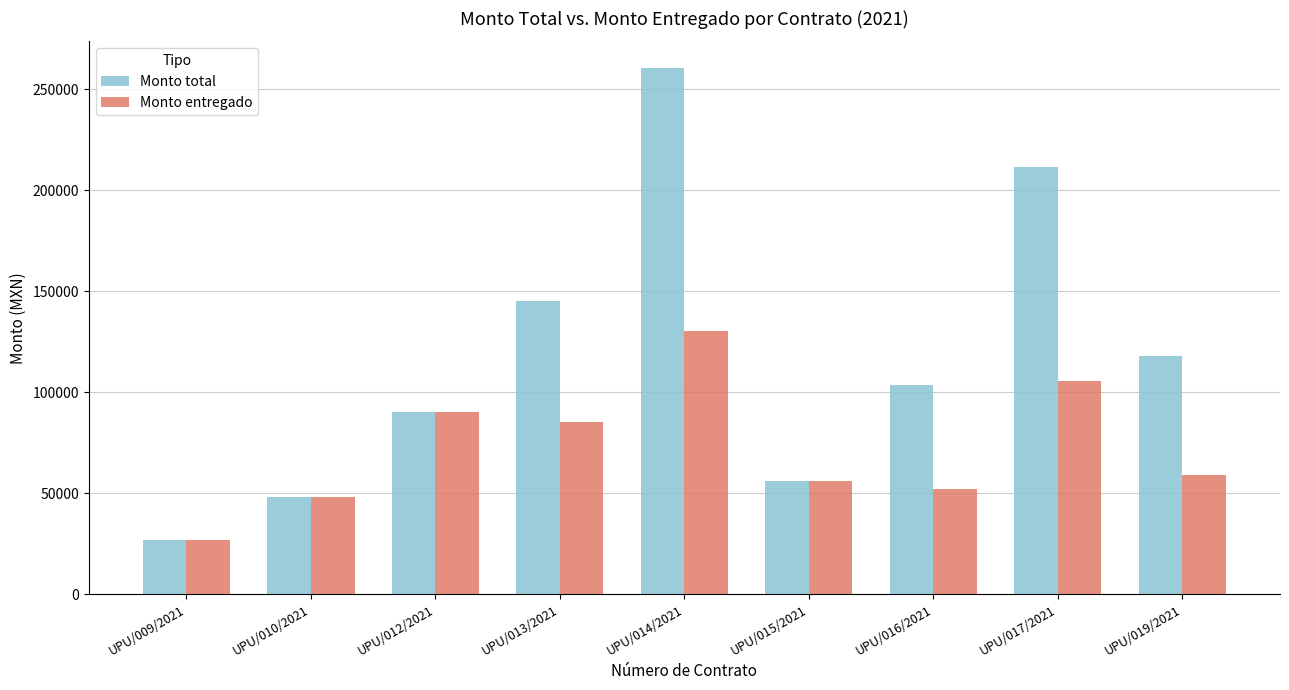

The value of Monto total at UPU/012/2021 is 90380.0. True or false?

True